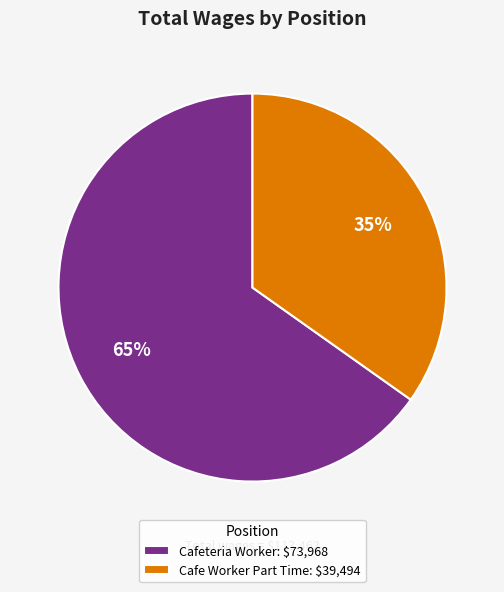

What percentage is the Cafe Worker Part Time: $39,494 slice, to the nearest percent?

35%